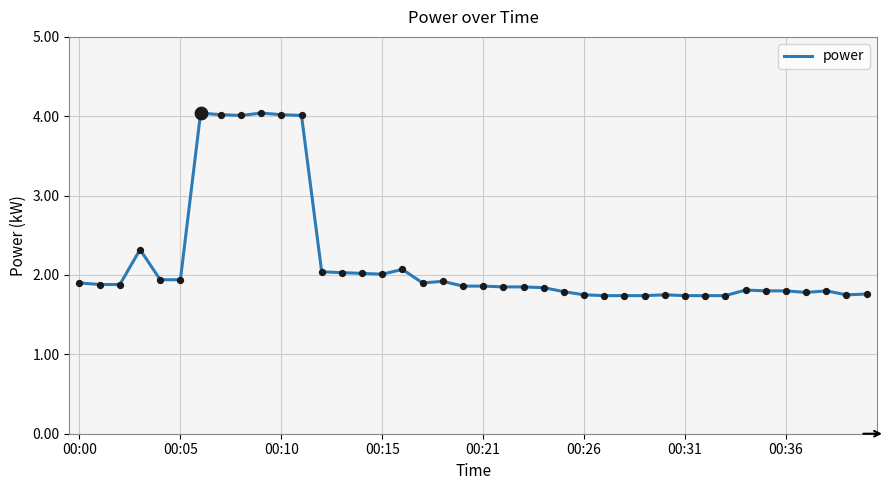

What is the maximum value shown in the chart?

4.0